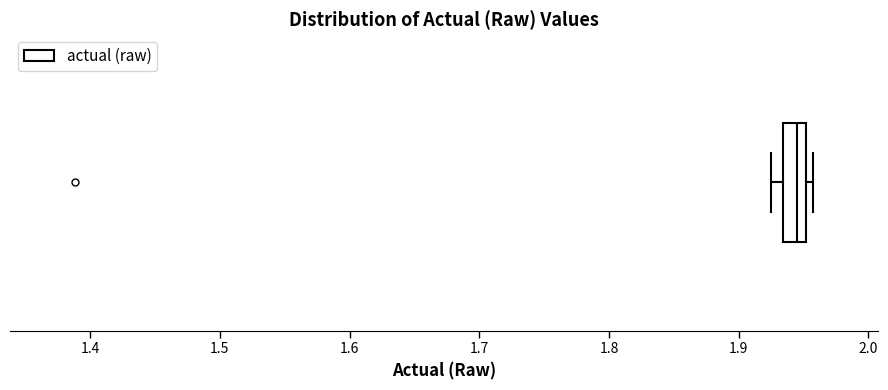

Transcribe this box plot: give where the median line is, the range the box spans, and where the two whiskers end, as read against the x-axis. The values are not printed on the chart, so give them approximately, as read against the axis.

median 1.94, box 1.93 to 1.95, whiskers 1.92 to 1.96